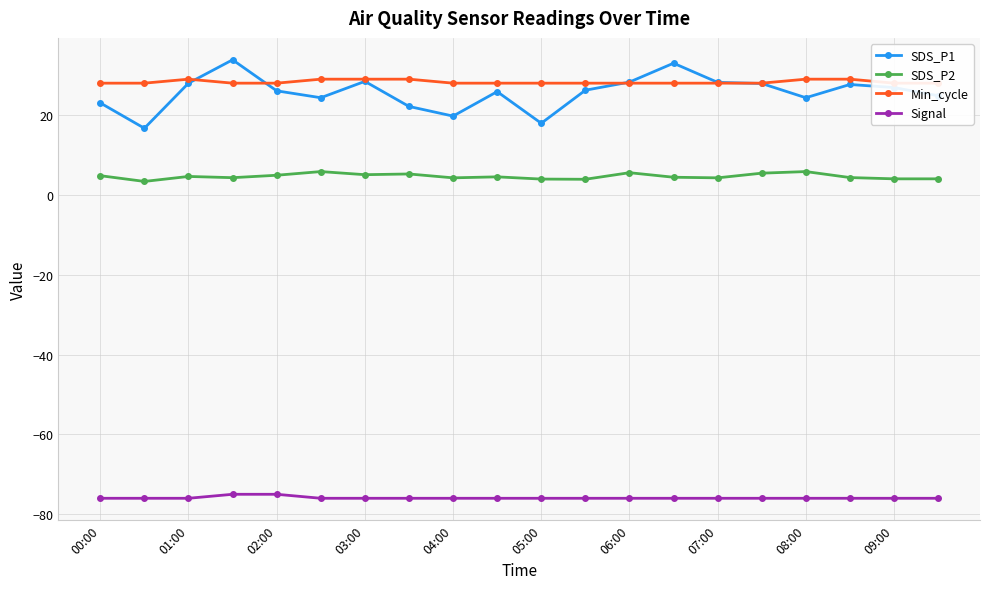

What are all the series names shown in the legend?

SDS_P1, SDS_P2, Min_cycle, Signal